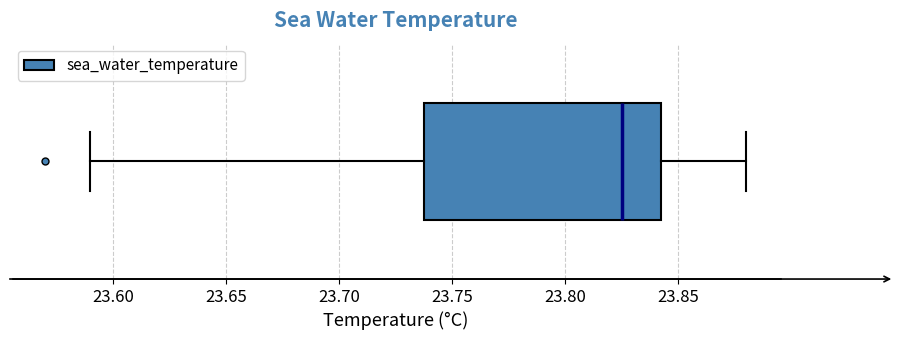

Where does the median line of the box sit on the x-axis? The values are not printed on the chart, so give them approximately, as read against the axis.

23.825